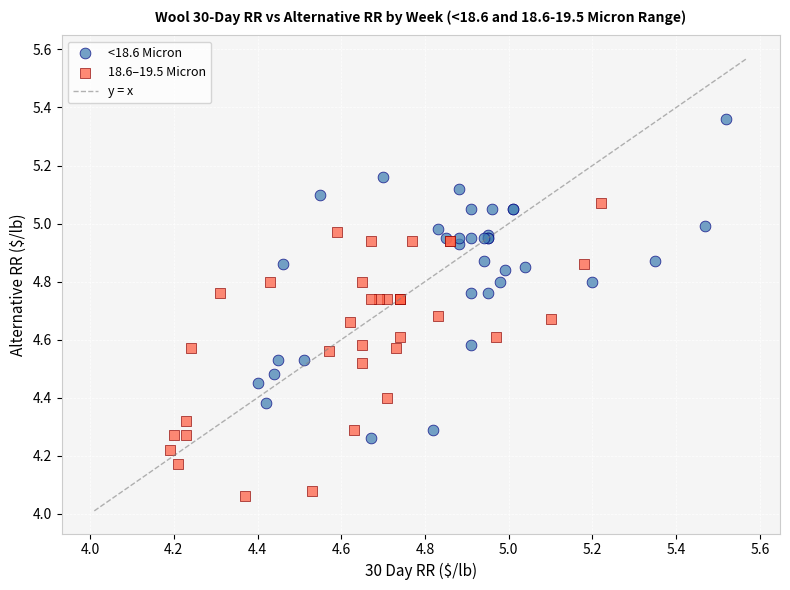

Which series reaches the minimum Y coordinate?

18.6–19.5 Micron